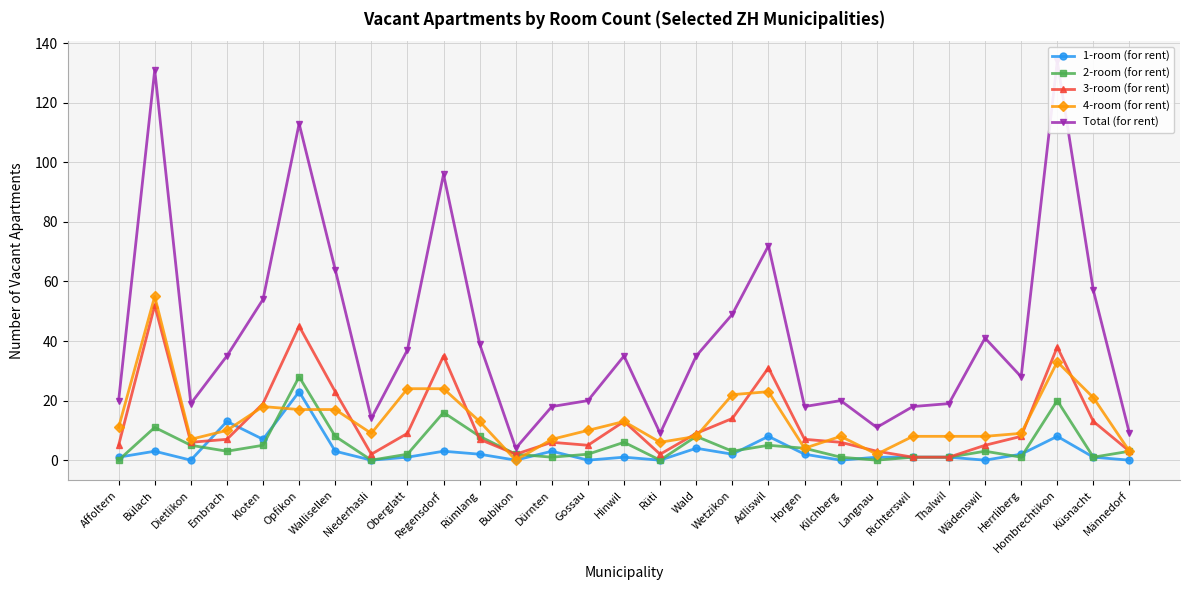

What is the label of the 18th point from the right?

Bubikon